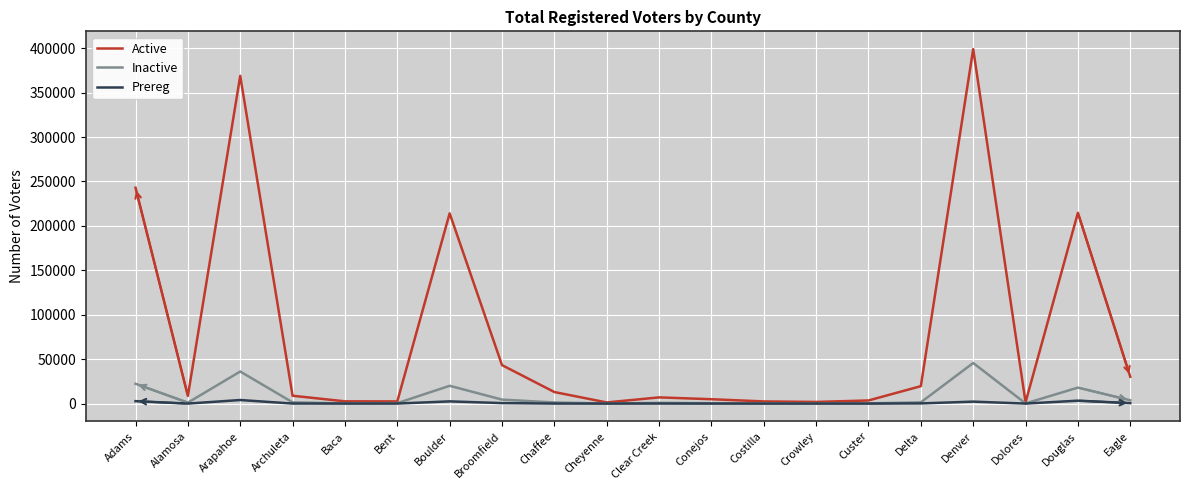

What is the highest value of the Inactive series?

45700